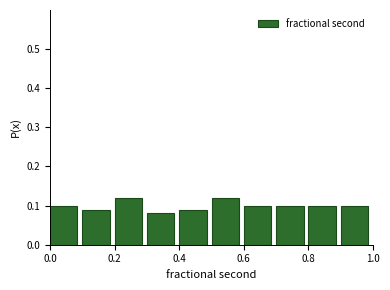

Reading left to right, list every bar in this chart as the range it spans on the x-axis followed by its height. The values are not printed on the chart, so give them approximately, as read against the axis.

0.0 to 0.1: 0.10
0.1 to 0.2: 0.09
0.2 to 0.3: 0.12
0.3 to 0.4: 0.08
0.4 to 0.5: 0.09
0.5 to 0.6: 0.12
0.6 to 0.7: 0.10
0.7 to 0.8: 0.10
0.8 to 0.9: 0.10
0.9 to 1.0: 0.10